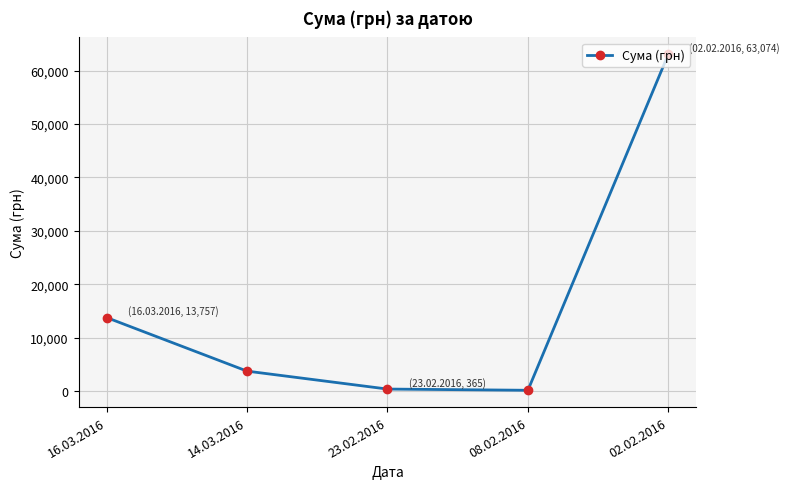

Where is the data nearest to the value 31604?

16.03.2016